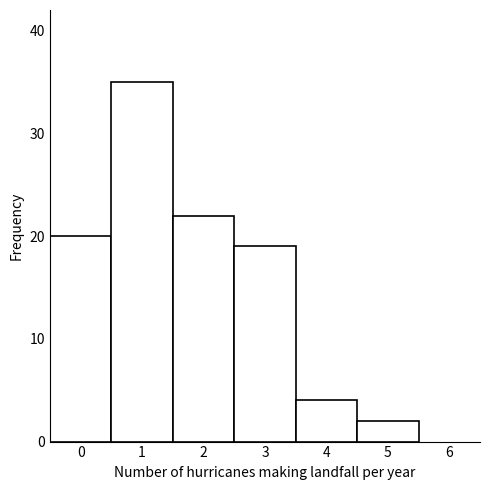

How tall is the bar that spans 4.5 to 5.5 on the x-axis? The values are not printed on the chart, so give them approximately, as read against the axis.

2